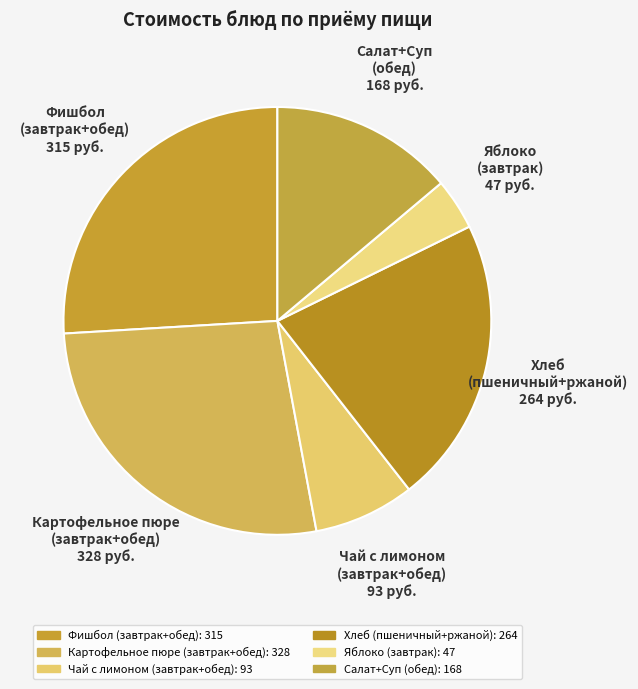

Which has a higher value, Чай с лимоном (завтрак+обед) or Фишбол (завтрак+обед)?

Фишбол (завтрак+обед)